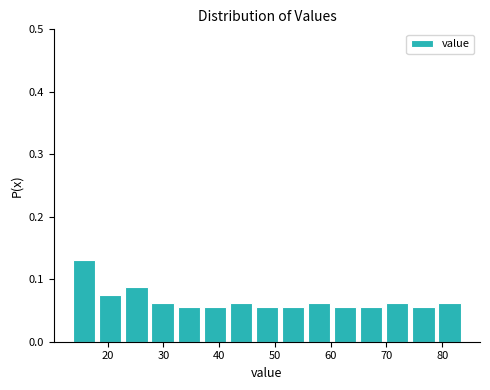

Reading left to right, list every bar in this chart as the range it spans on the x-axis followed by its height. Neither the bar edges nor the heights are printed on the chart, so give them approximately, as read against the axes.

14 to 18: 0.13
18 to 23: 0.08
23 to 28: 0.09
28 to 33: 0.06
33 to 37: 0.06
37 to 42: 0.06
42 to 47: 0.06
47 to 51: 0.06
51 to 56: 0.06
56 to 61: 0.06
61 to 65: 0.06
65 to 70: 0.06
70 to 75: 0.06
75 to 79: 0.06
79 to 84: 0.06